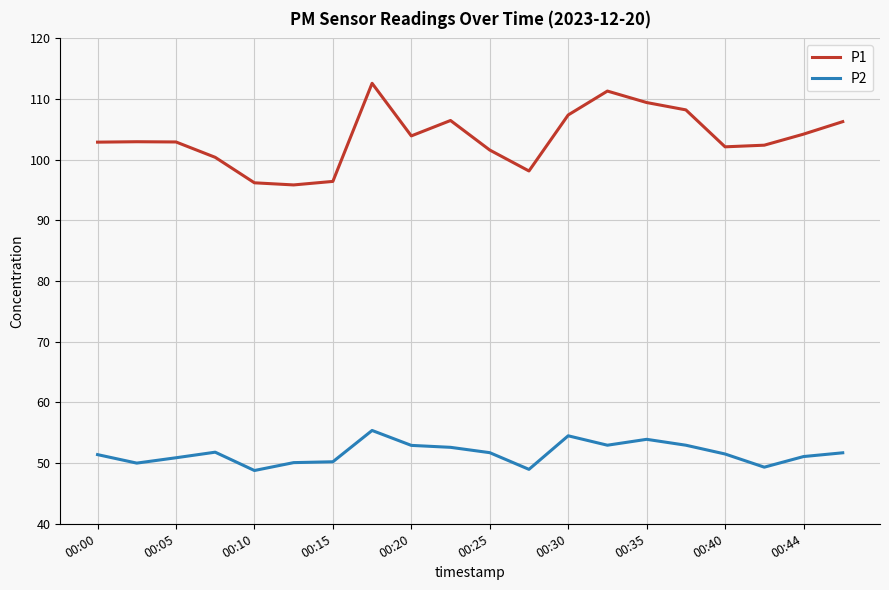

List the series in order of their overall mean, highest first.

P1, P2